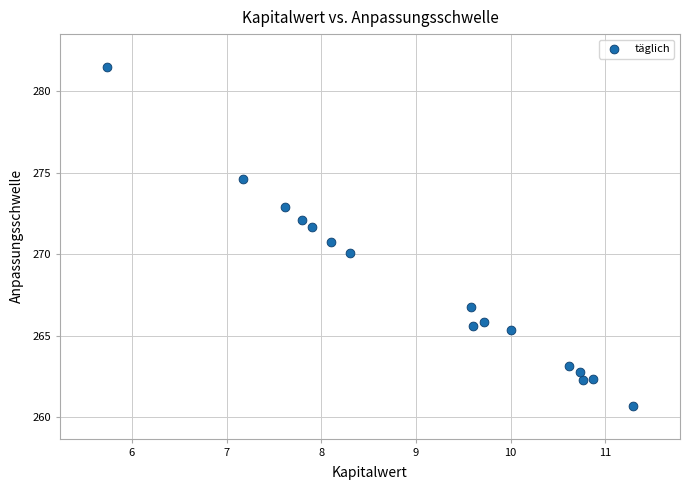

What Y value in the scatter plot is closest to 271?

270.7